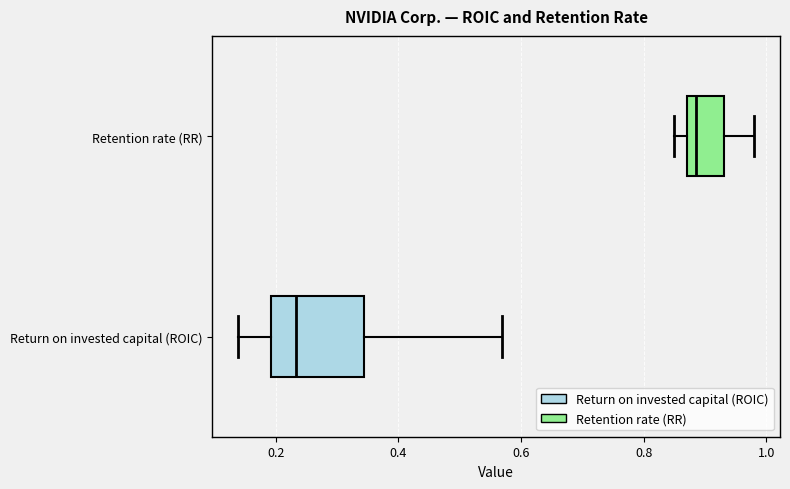

Reading bottom to top, transcribe this box plot: for each box, give where its median line is, the range the box spans, and where its two whiskers end, as read against the x-axis. The values are not printed on the chart, so give them approximately, as read against the axis.

Return on invested capital (ROIC): median 0.24, box 0.20 to 0.34, whiskers 0.14 to 0.56
Retention rate (RR): median 0.88 (just right of the box's left edge), box 0.88 to 0.94, whiskers 0.86 to 0.98